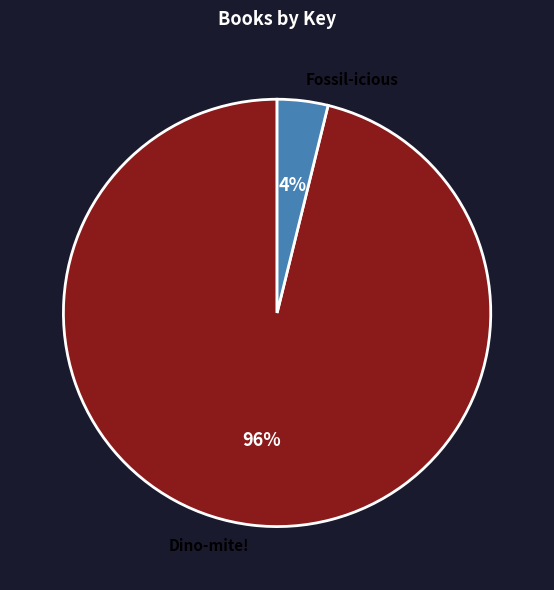

How many slices are in this pie chart?

2